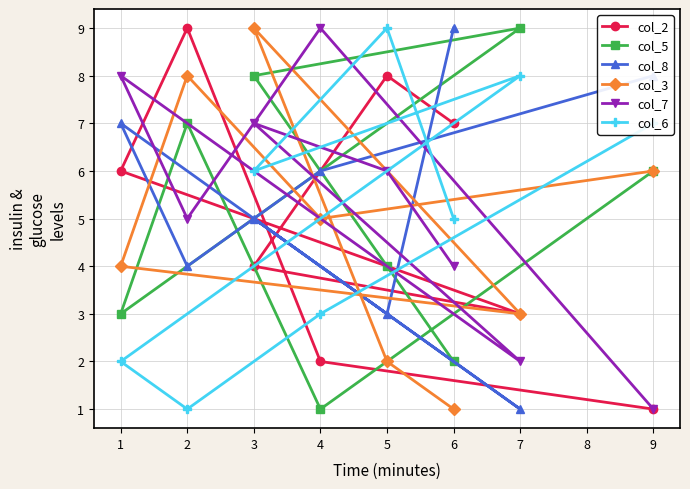

True or false: col_7 has a value of 8 at 5.

False